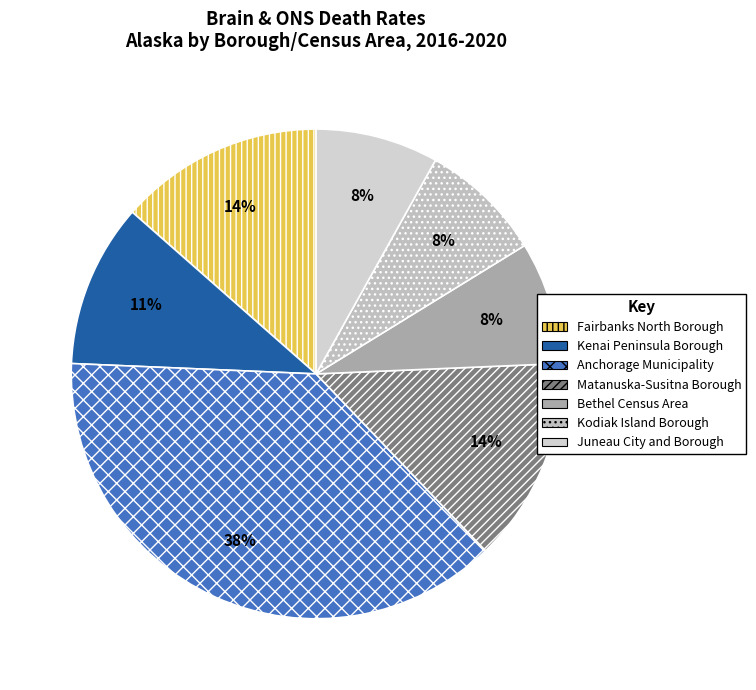

Which slice is the smallest?

Bethel Census Area